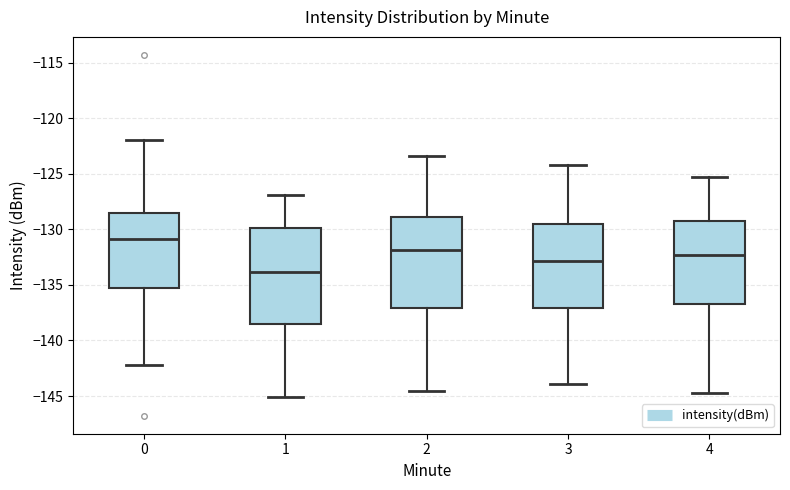

Which box's median line is the highest?

0